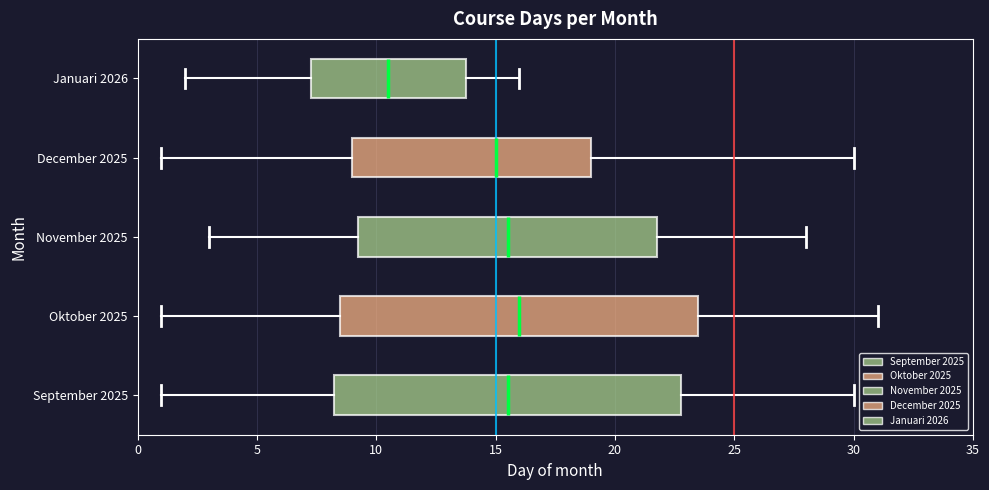

Which box's median line is the furthest to the left?

Januari 2026